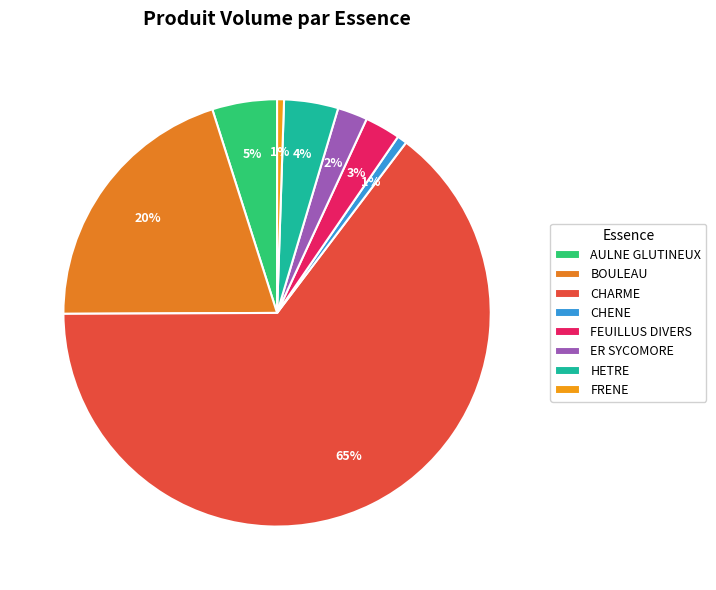

Which has a higher value, AULNE GLUTINEUX or ER SYCOMORE?

AULNE GLUTINEUX